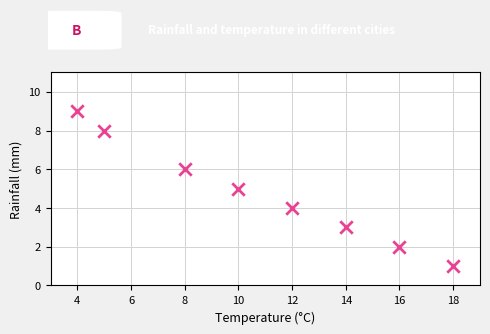

What is the range of Y values (max minus min)?

8